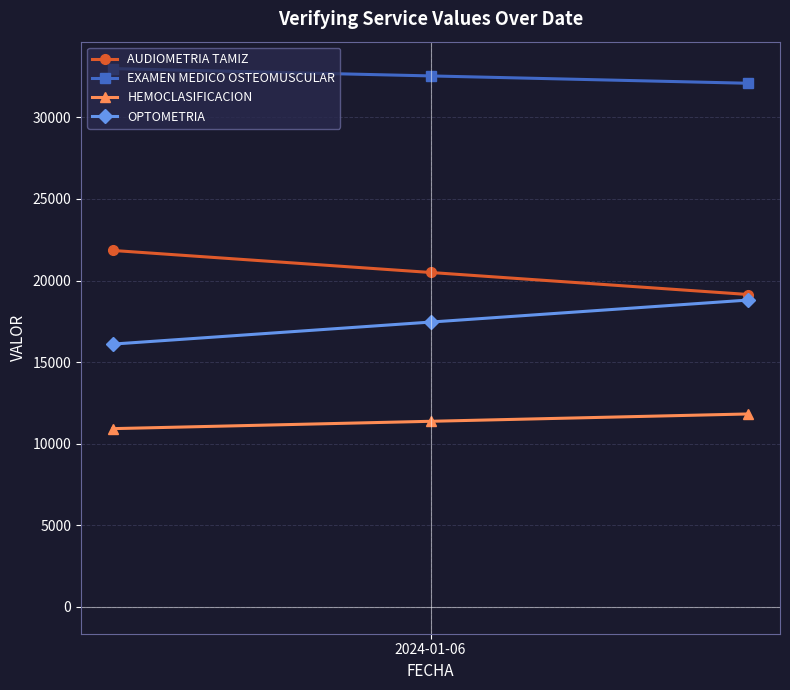

Rank the series by their maximum value, from lowest to highest.

HEMOCLASIFICACION, OPTOMETRIA, AUDIOMETRIA TAMIZ, EXAMEN MEDICO OSTEOMUSCULAR